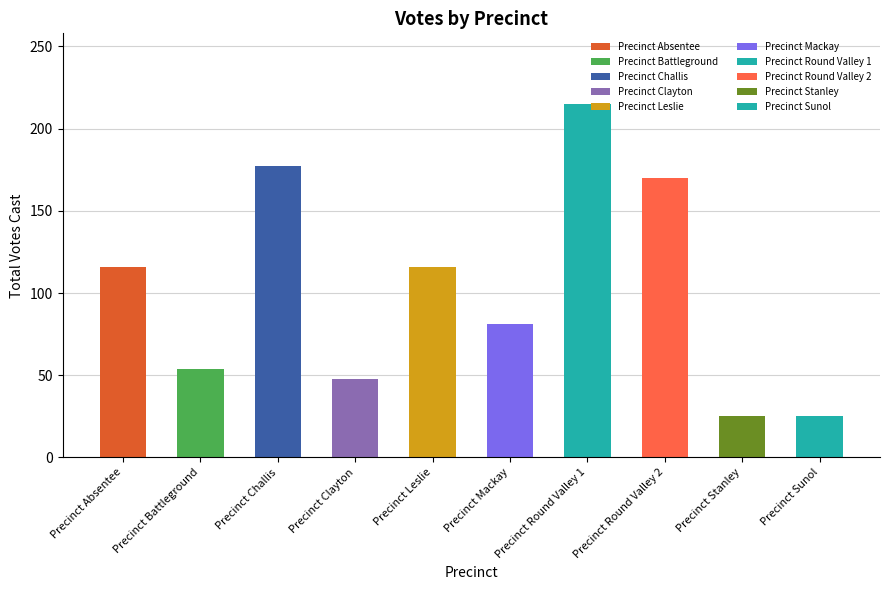

What is the change in value from Precinct Challis to Precinct Sunol?

-152